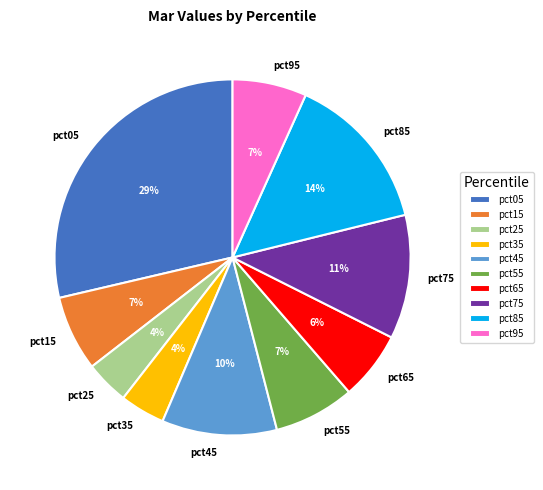

Is there any slice that represents more than half of the pie?

No